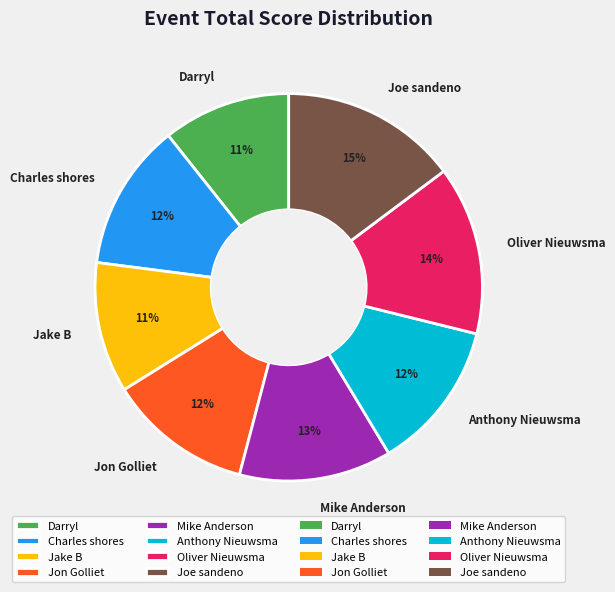

Which slice is the largest?

Joe sandeno